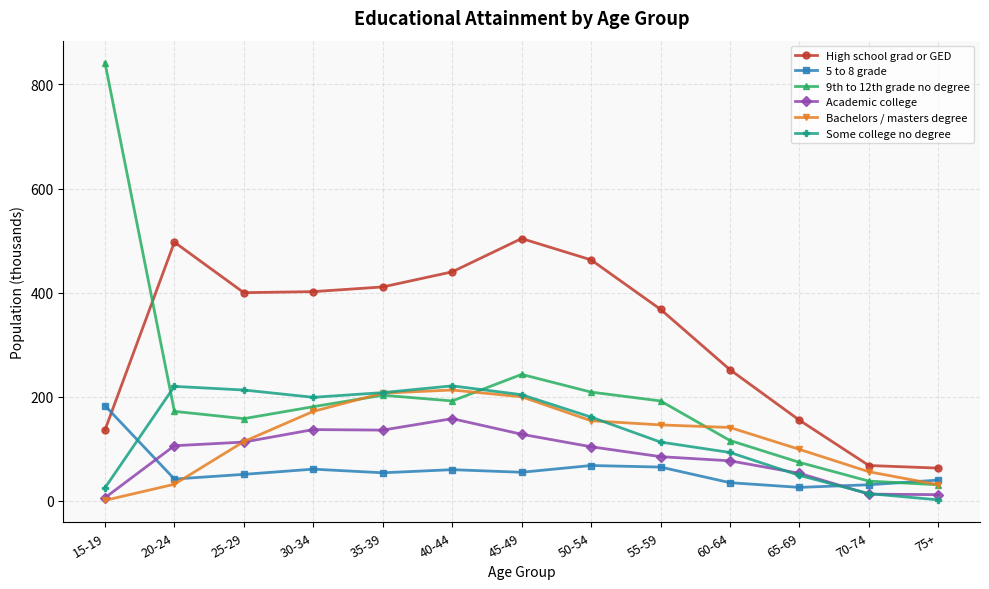

What is the average value of the Bachelors / masters degree series?

120